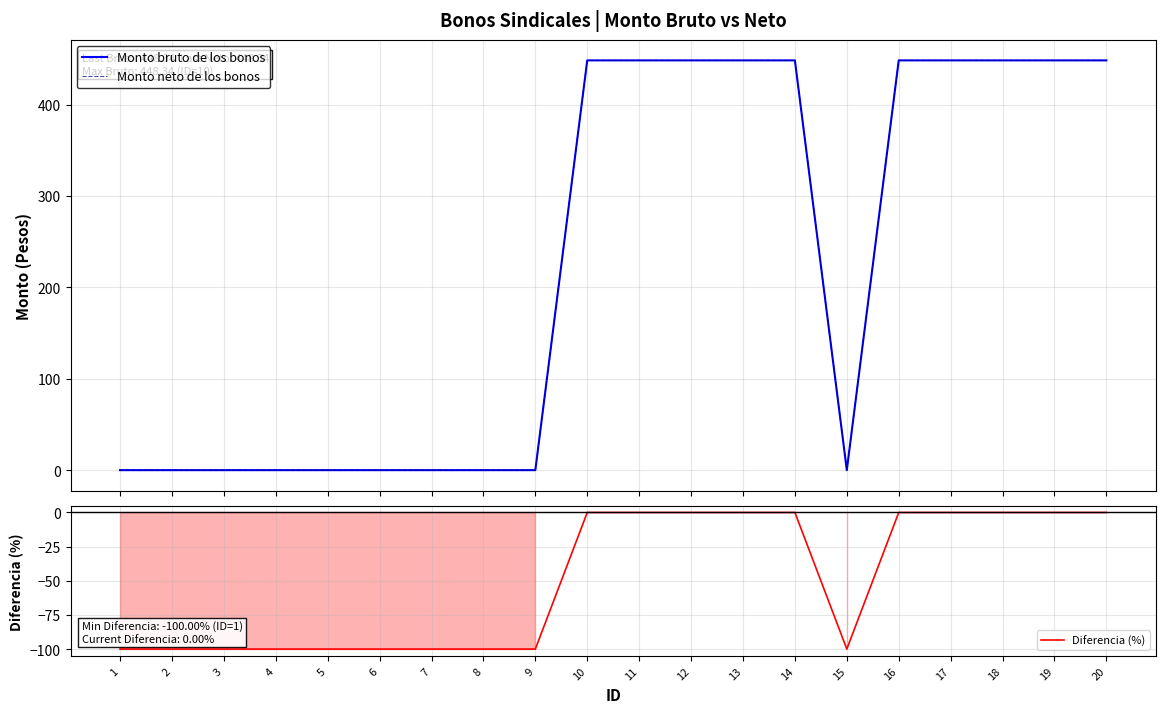

What is the sum of all Monto bruto de los bonos values?

4483.4